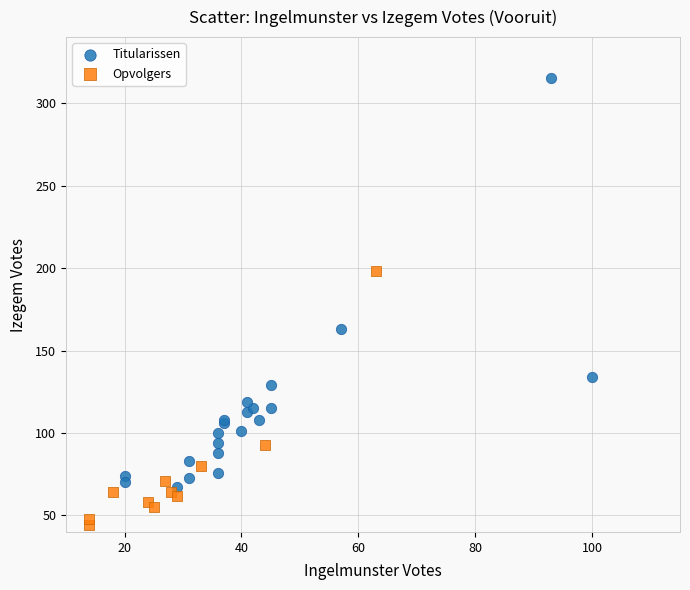

Which series reaches the maximum Y coordinate?

Titularissen